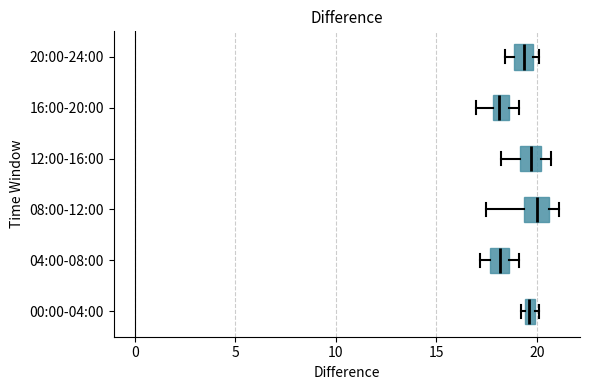

Where is the left edge of the box for 04:00-08:00 on the x-axis? The values are not printed on the chart, so give them approximately, as read against the axis.

17.5